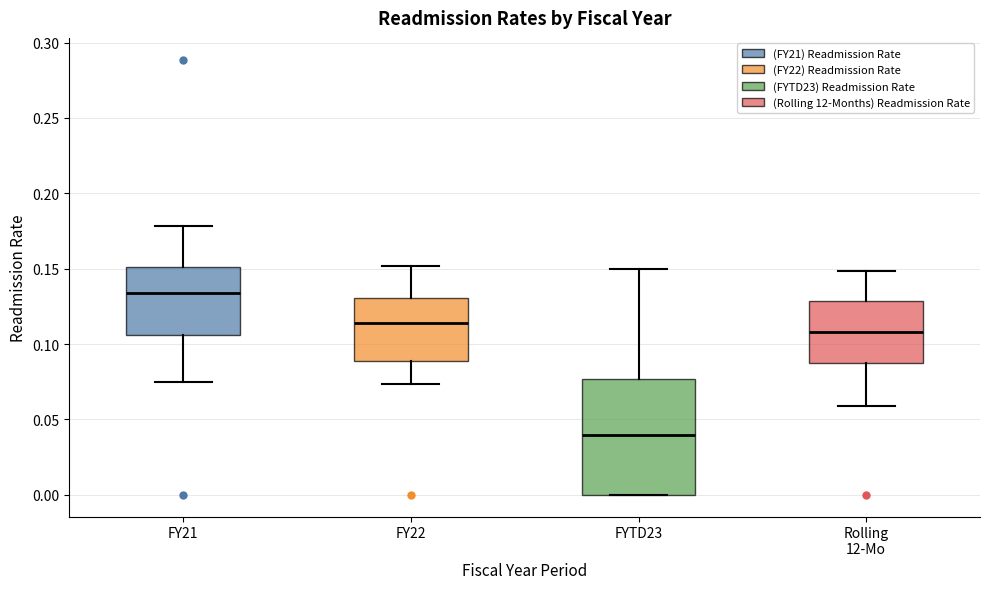

Comparing the boxes themselves (not the whiskers), which one is the tallest?

FYTD23